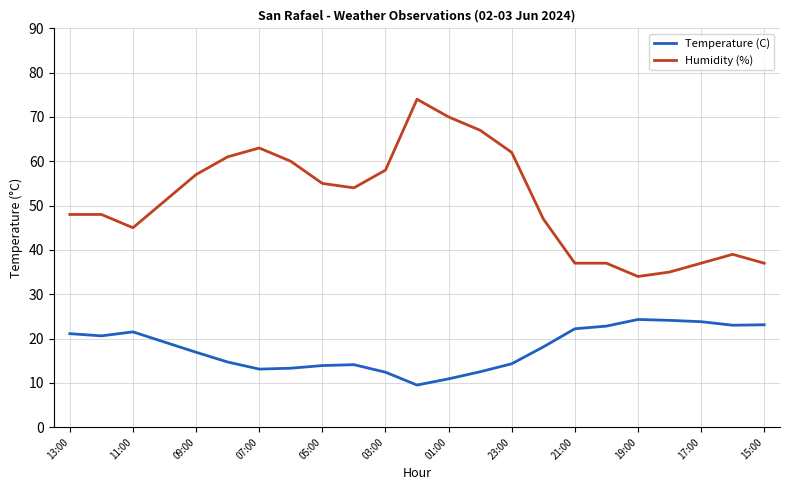

What is the greatest value displayed?

74.0